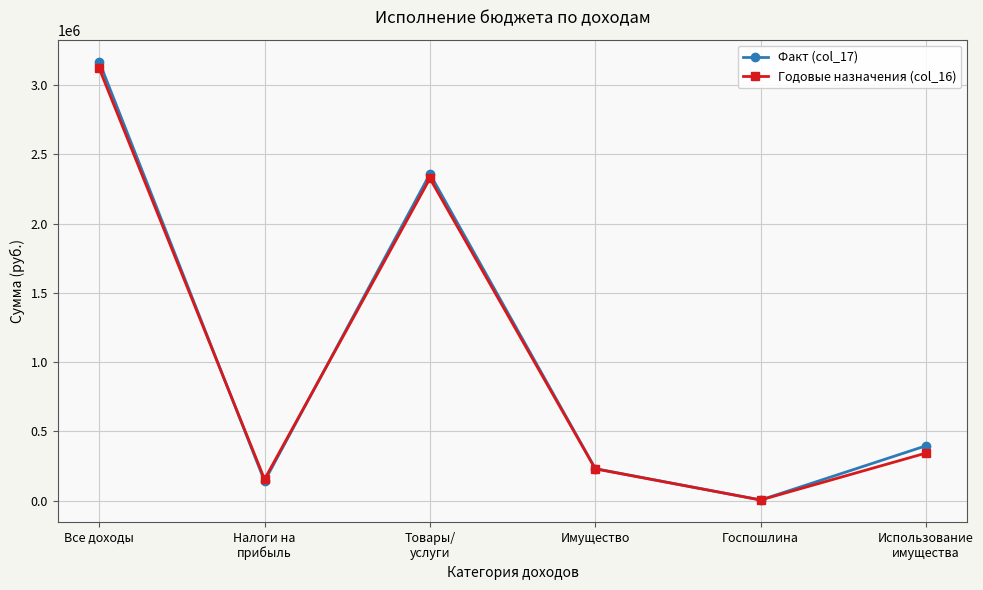

At which label is Годовые назначения (col_16) closest to 1563050?

Товары/
услуги